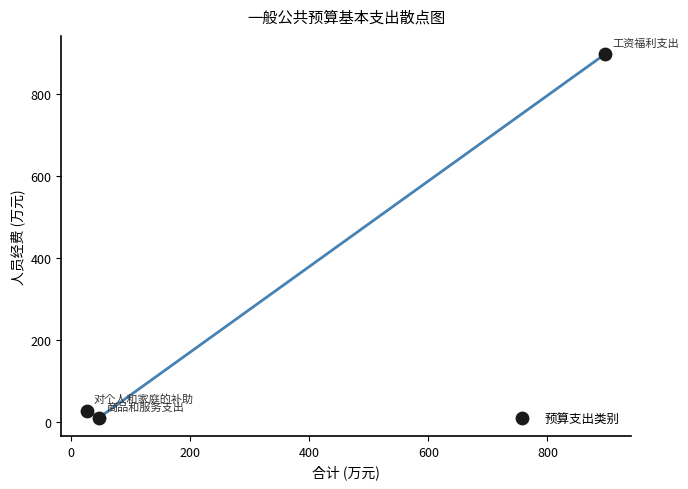

What is the range of Y values (max minus min)?

887.4